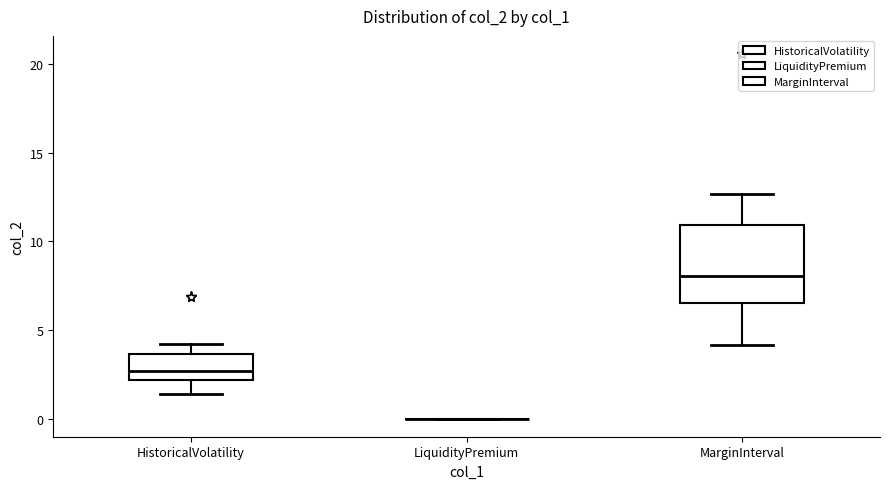

Reading left to right, transcribe this box plot: for each box, give where its median line is, the range the box spans, and where its two whiskers end, as read against the y-axis. The values are not printed on the chart, so give them approximately, as read against the axis.

HistoricalVolatility: median 2.5, box 2.0 to 3.5, whiskers 1.5 to 4.0
LiquidityPremium: box collapsed to a line at 0.0, whiskers 0.0 to 0.0
MarginInterval: median 8.0, box 6.5 to 11.0, whiskers 4.0 to 12.5